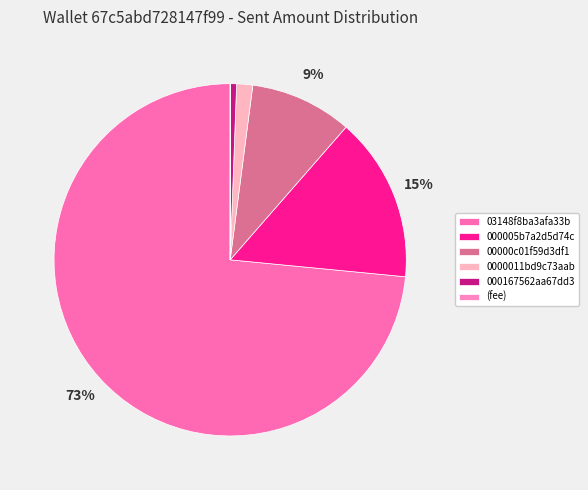

To the nearest percent, what percentage of the pie is 000005b7a2d5d74c?

15%